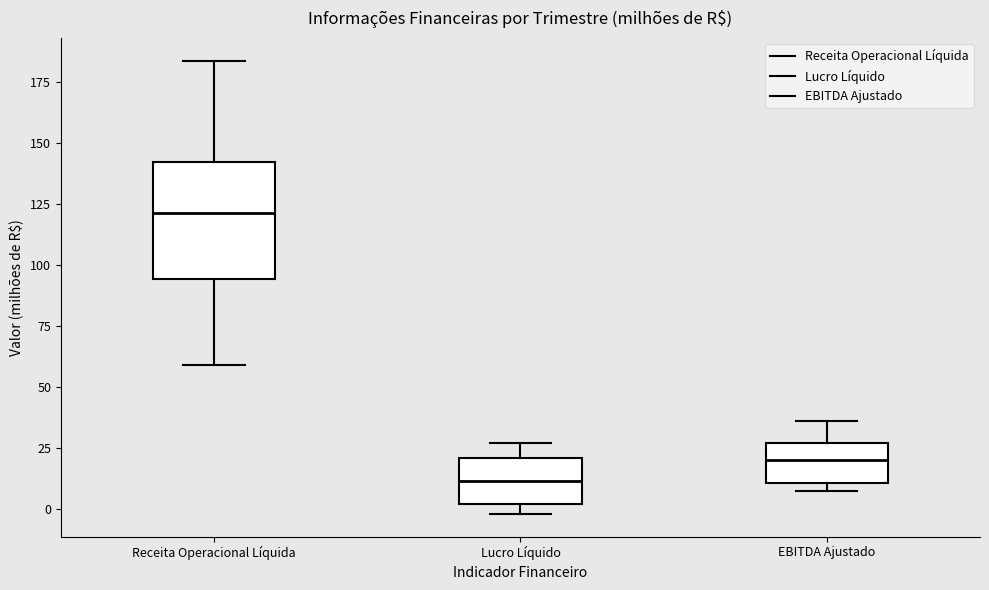

Reading left to right, transcribe this box plot: for each box, give where its median line is, the range the box spans, and where its two whiskers end, as read against the y-axis. The values are not printed on the chart, so give them approximately, as read against the axis.

Receita Operacional Líquida: median 120, box 95 to 140, whiskers 60 to 185
Lucro Líquido: median 10, box 0 to 20, whiskers 0 (just below the box's lower edge) to 25
EBITDA Ajustado: median 20, box 10 to 25, whiskers 5 to 35